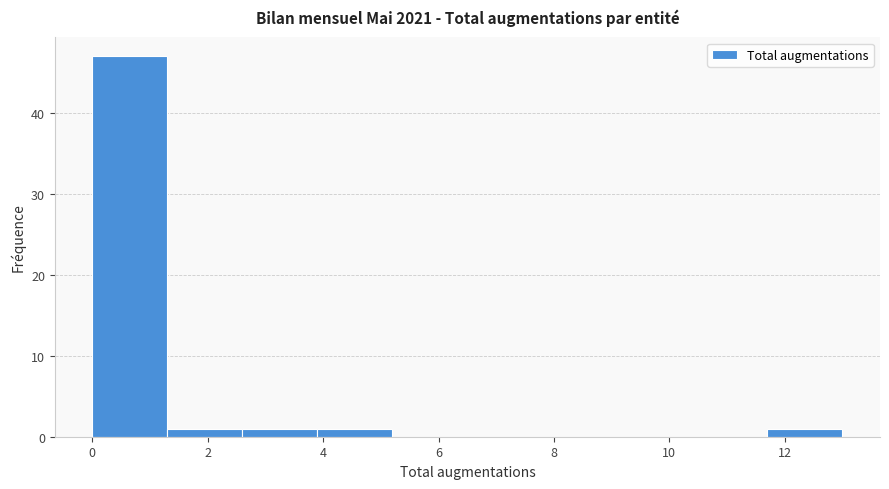

Reading left to right, list every bar in this chart as the range it spans on the x-axis followed by its height. Neither the bar edges nor the heights are printed on the chart, so give them approximately, as read against the axes.

0.0 to 1.3: 47
1.3 to 2.6: 1
2.6 to 3.9: 1
3.9 to 5.2: 1
5.2 to 6.5: 0
6.5 to 7.8: 0
7.8 to 9.1: 0
9.1 to 10.4: 0
10.4 to 11.7: 0
11.7 to 13.0: 1